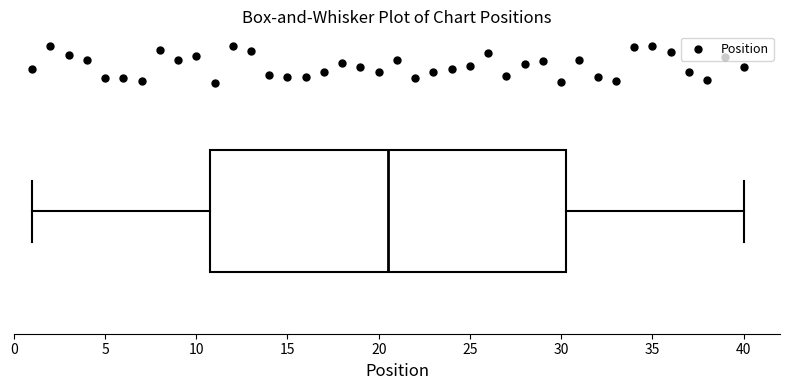

Transcribe this box plot: give where the median line is, the range the box spans, and where the two whiskers end, as read against the x-axis. The values are not printed on the chart, so give them approximately, as read against the axis.

median 20.5, box 11.0 to 30.5, whiskers 1.0 to 40.0